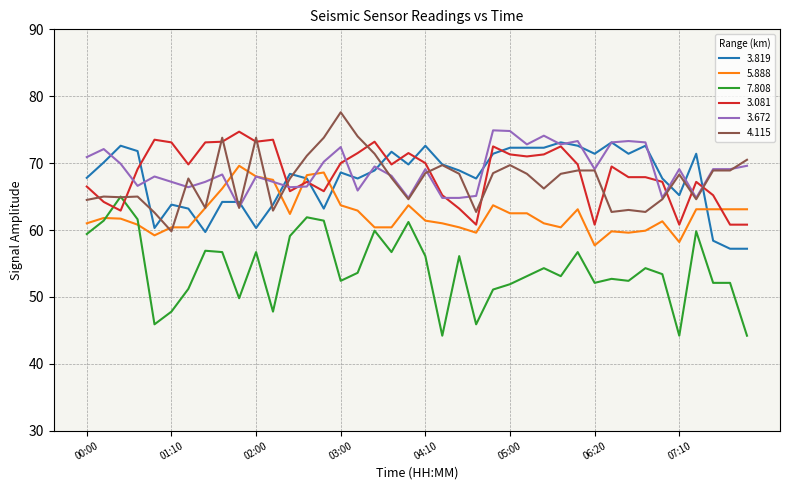

Which series has the largest range (max minus min)?

7.808